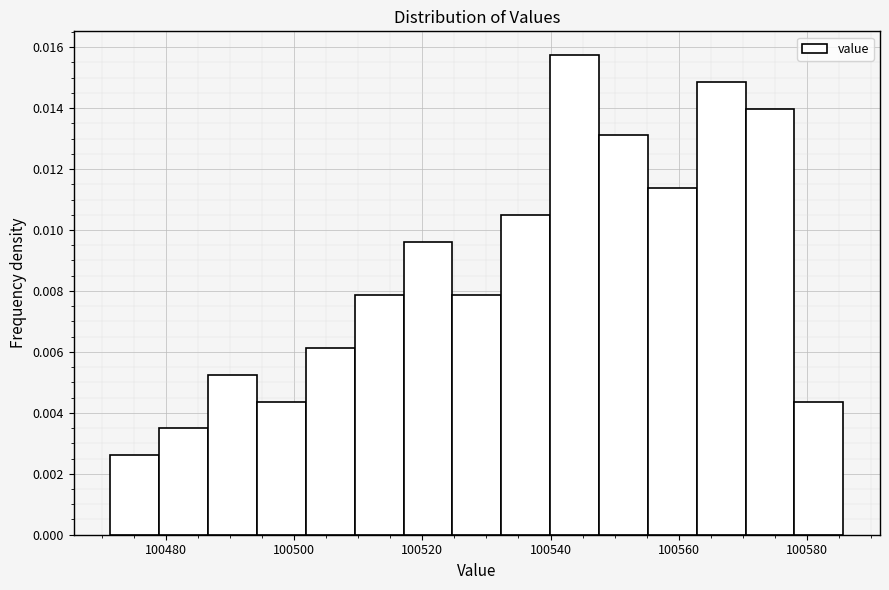

Read against the x-axis, roughly where is the centre of the tallest bar?

100544